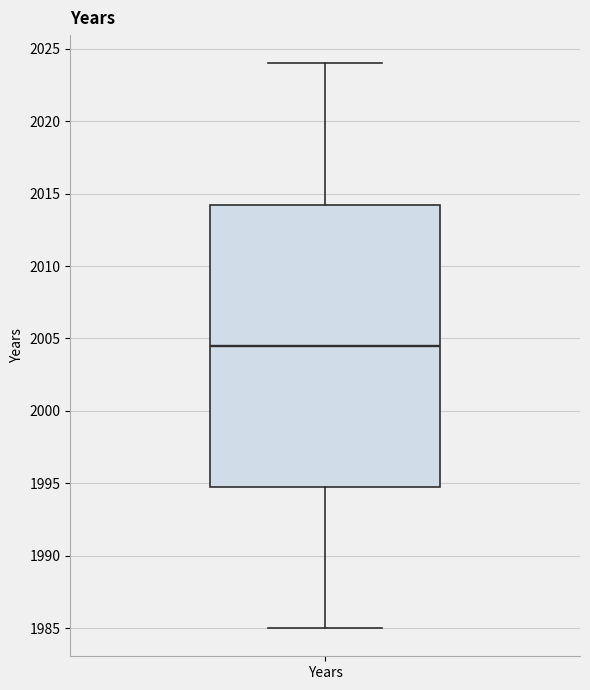

Transcribe this box plot: give where the median line is, the range the box spans, and where the two whiskers end, as read against the y-axis. The values are not printed on the chart, so give them approximately, as read against the axis.

median 2004.5, box 1995.0 to 2014.5, whiskers 1985.0 to 2024.0